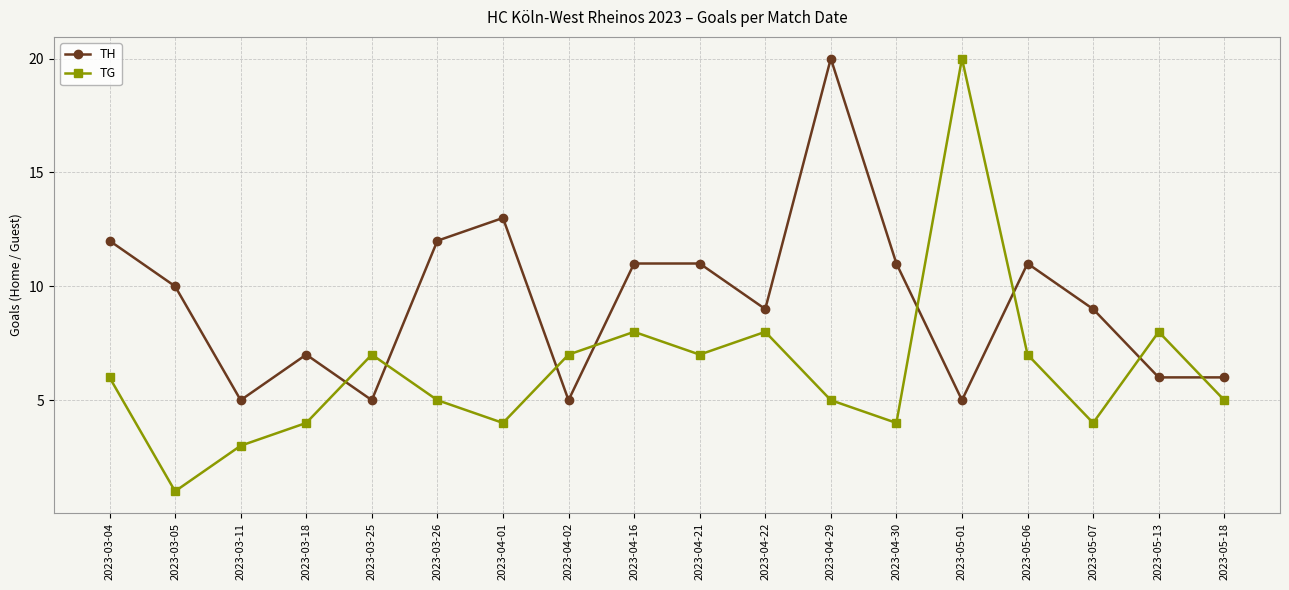

What is the label of the 16th point from the left?

2023-05-07